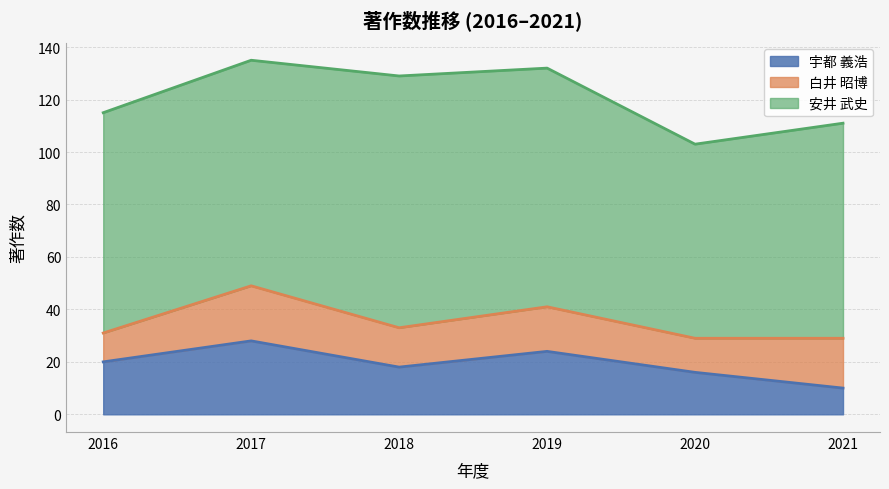

Does the chart display data point markers on the line(s)?

No